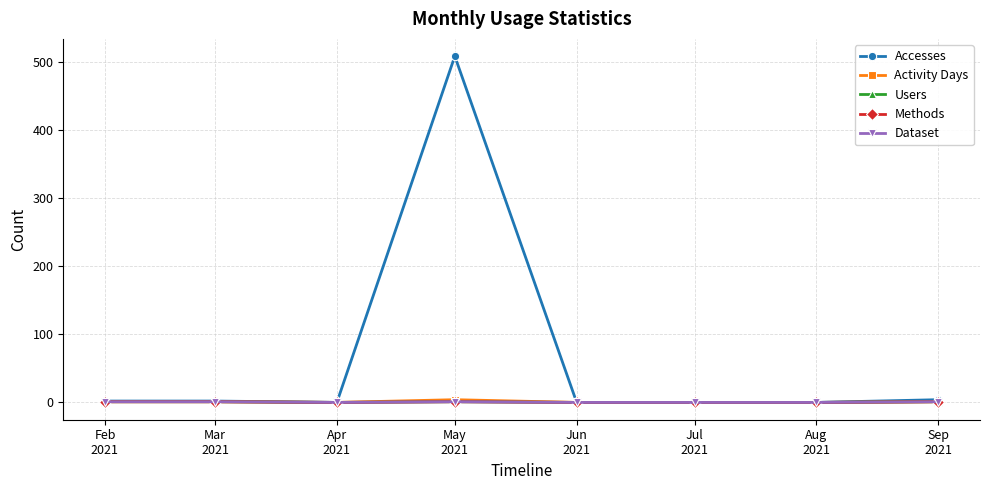

How many data points does each series have?

8